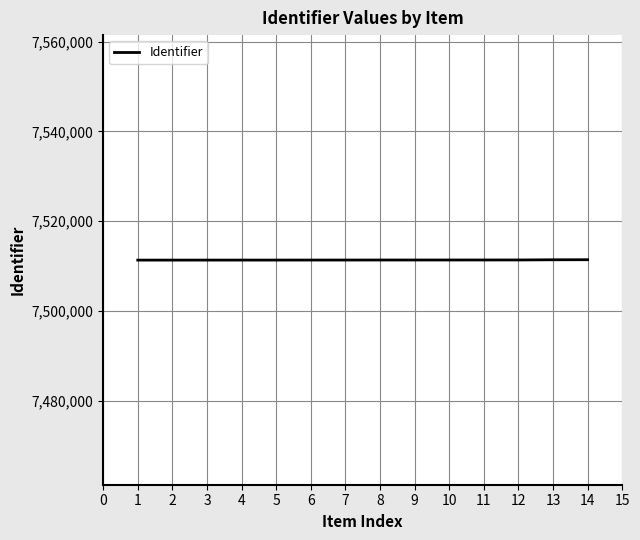

The value at 11 is 7511367. True or false?

True